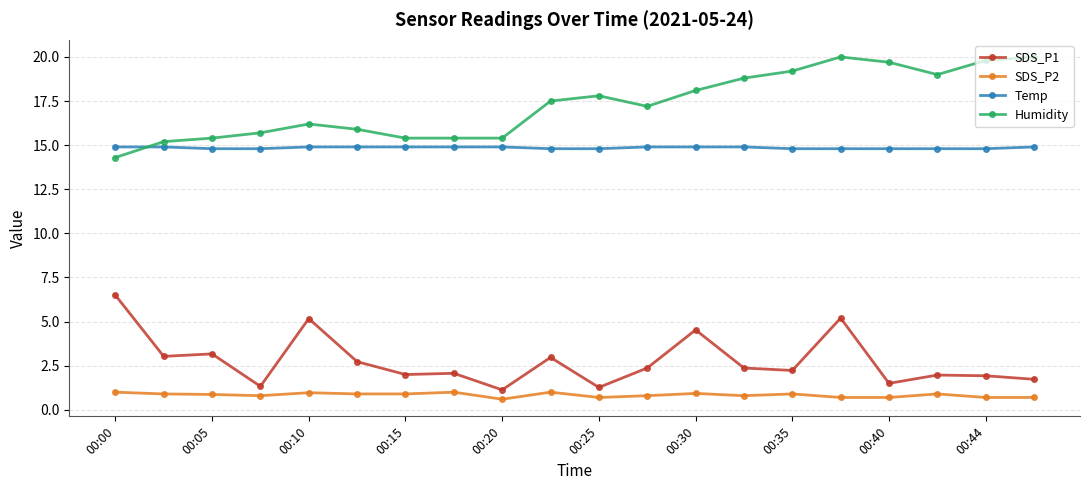

Rank the series by their maximum value, from highest to lowest.

Humidity, Temp, SDS_P1, SDS_P2